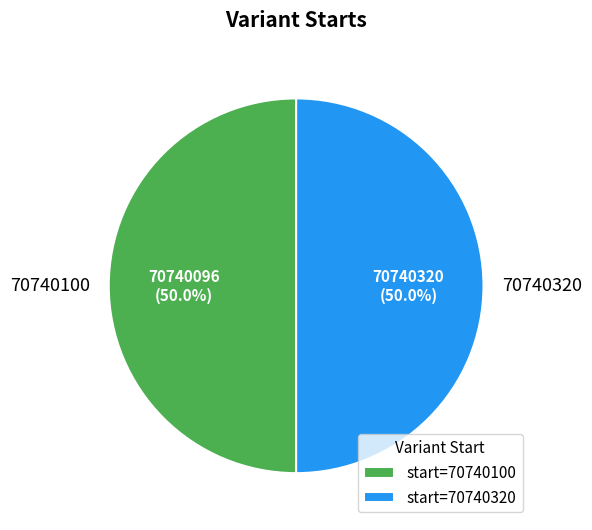

Combined, do 70740320 and 70740100 account for over 50%?

Yes